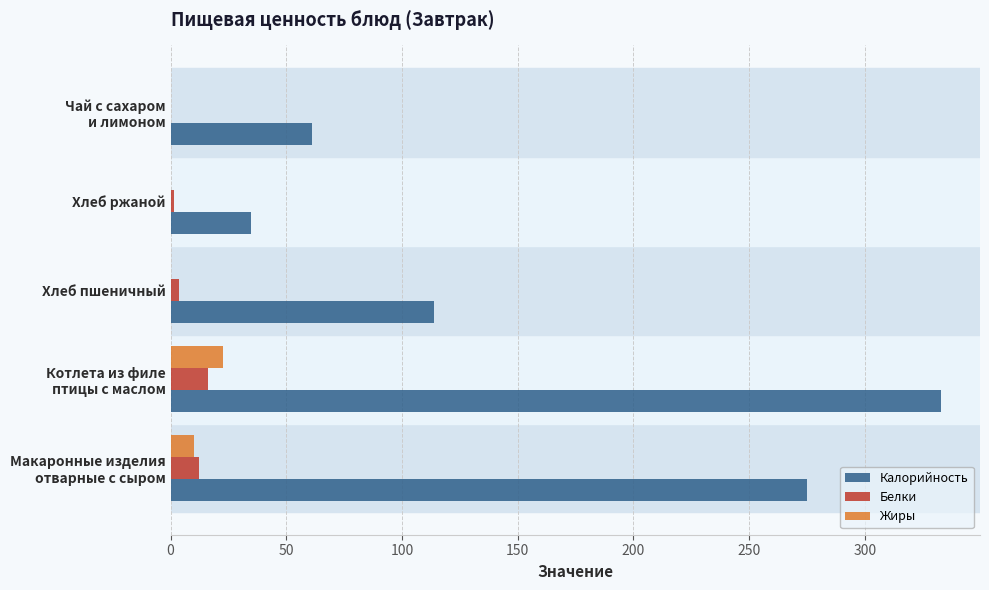

What is the sum of all Белки values?

33.6